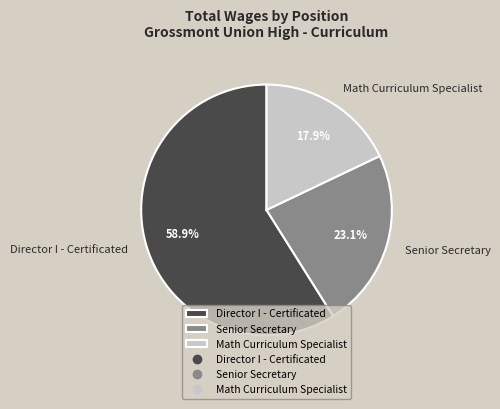

What percentage is the Senior Secretary slice, to the nearest percent?

23%